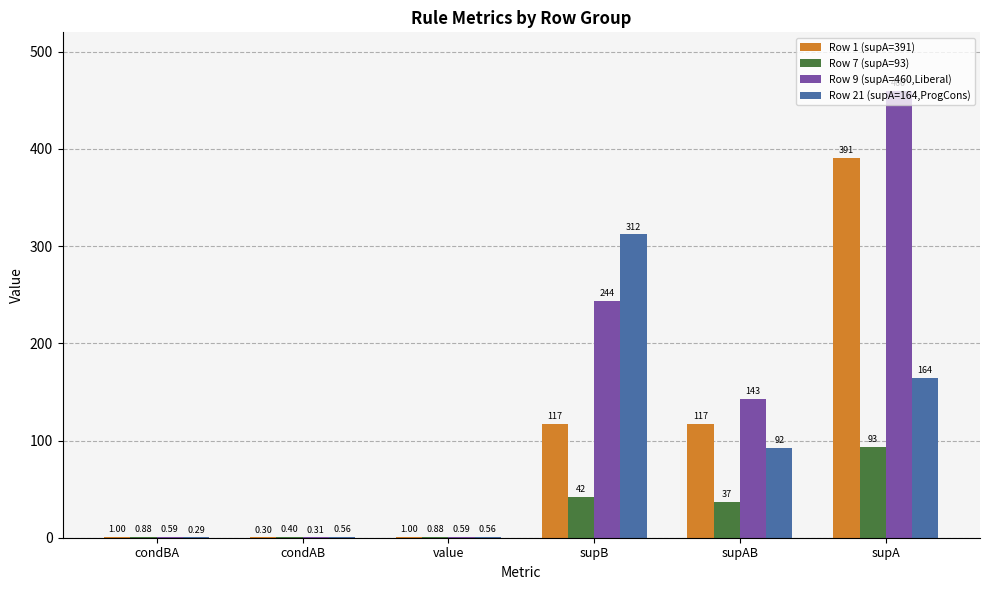

What is the difference between the Row 7 (supA=93) values at value and supB?

41.1